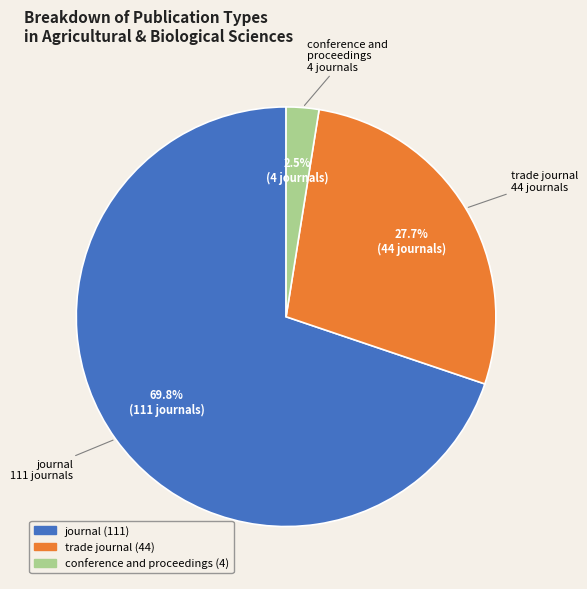

What is the smallest slice in the pie chart?

conference and proceedings